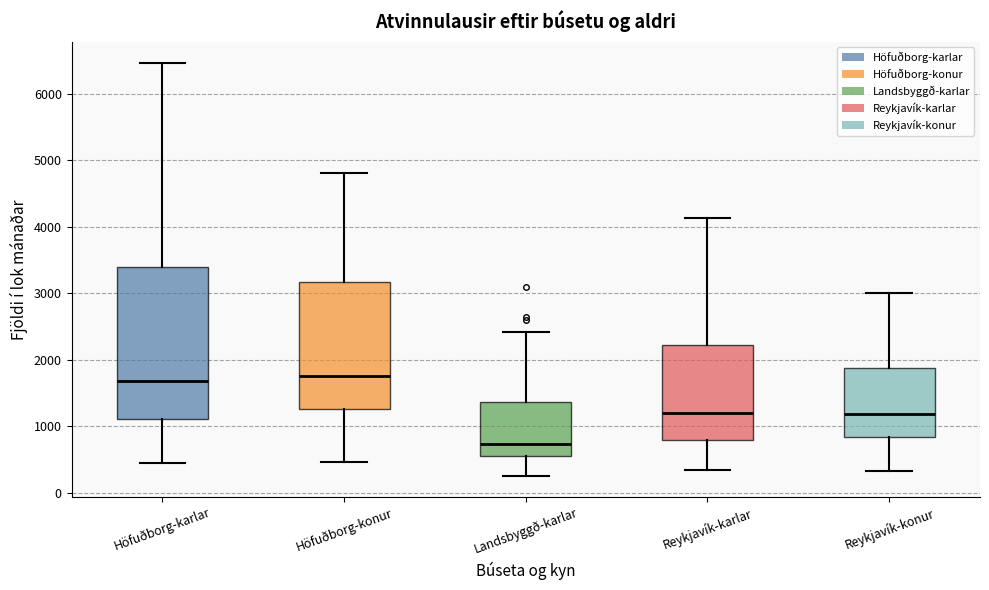

Comparing the boxes themselves (not the whiskers), which one is the tallest?

Höfuðborg-karlar